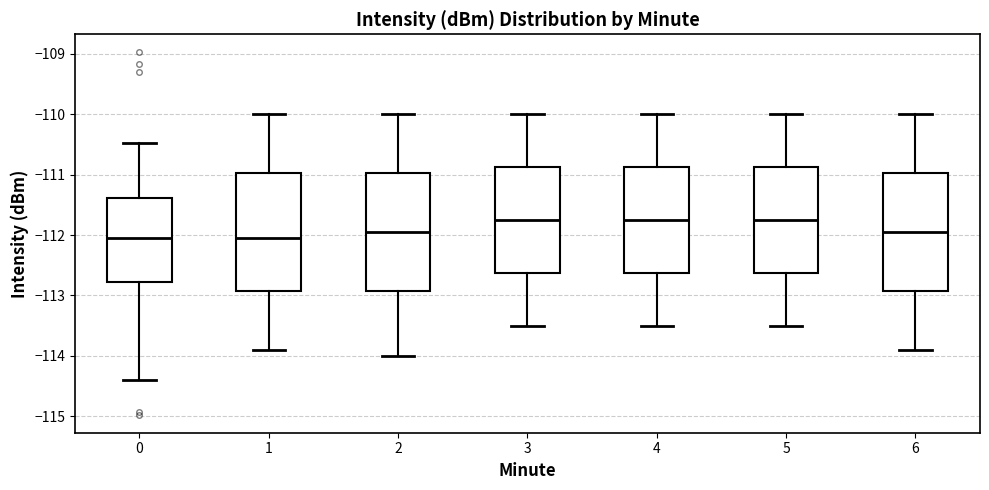

Where does the median line of the box at x = 3 sit on the y-axis? The values are not printed on the chart, so give them approximately, as read against the axis.

-111.7